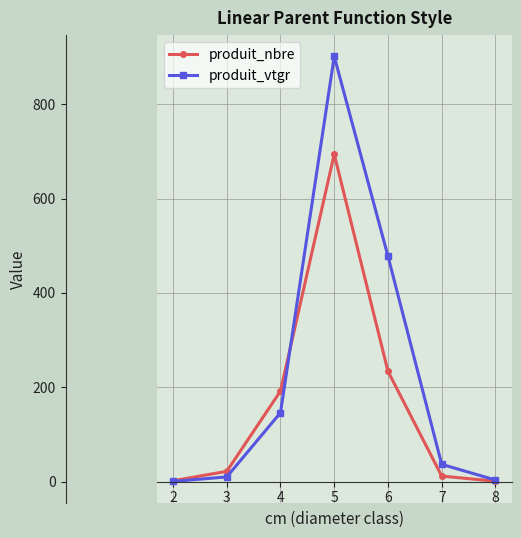

What is the sum of the produit_nbre values at 7 and 6?

246.0